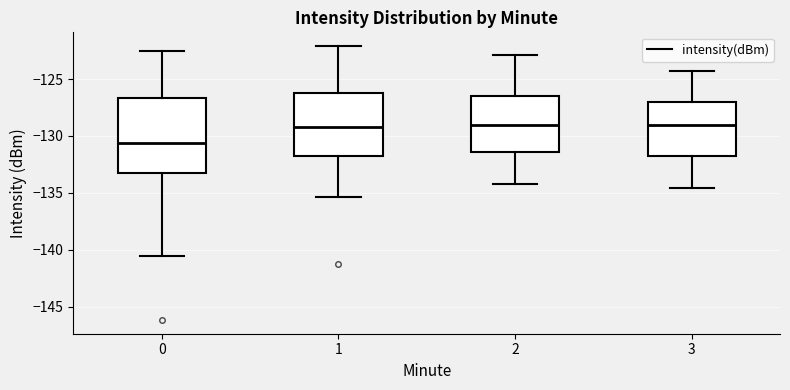

Which box has the lowest median line?

0